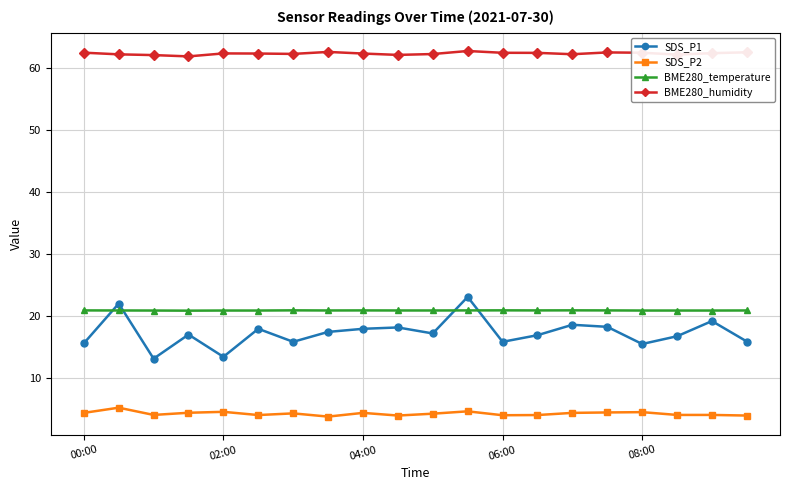

True or false: SDS_P1 and BME280_temperature cross at least once.

True